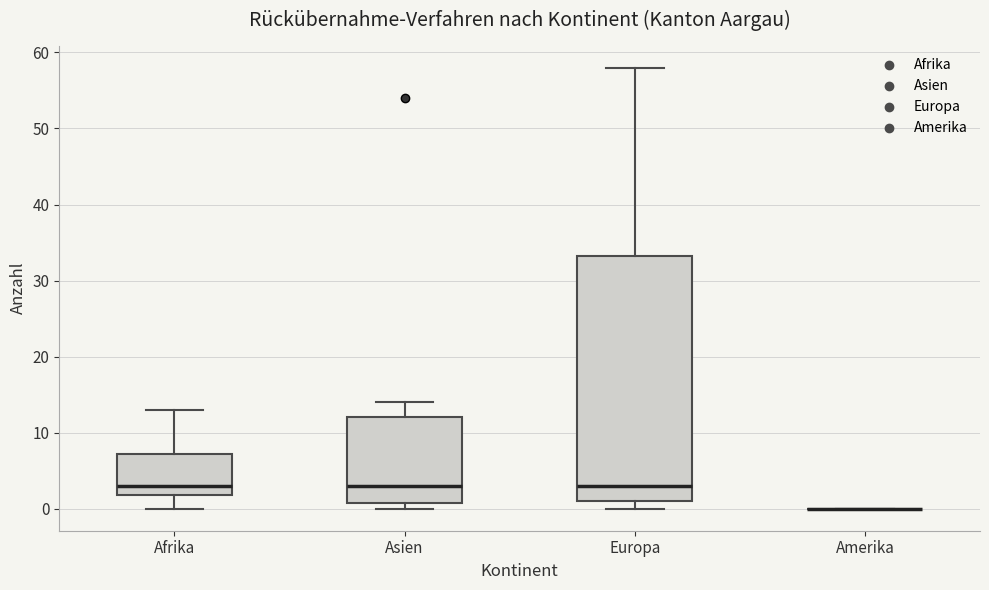

Reading left to right, transcribe this box plot: for each box, give where its median line is, the range the box spans, and where its two whiskers end, as read against the y-axis. The values are not printed on the chart, so give them approximately, as read against the axis.

Afrika: median 3, box 2 to 7, whiskers 0 to 13
Asien: median 3, box 1 to 12, whiskers 0 to 14
Europa: median 3, box 1 to 33, whiskers 0 to 58
Amerika: box collapsed to a line at 0, whiskers 0 to 0